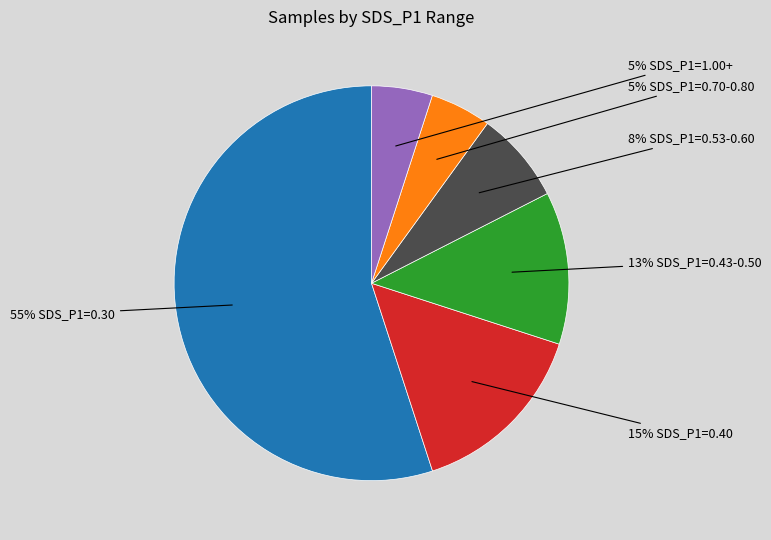

To the nearest percent, what is the difference between the largest and smallest slice percentages?

50%